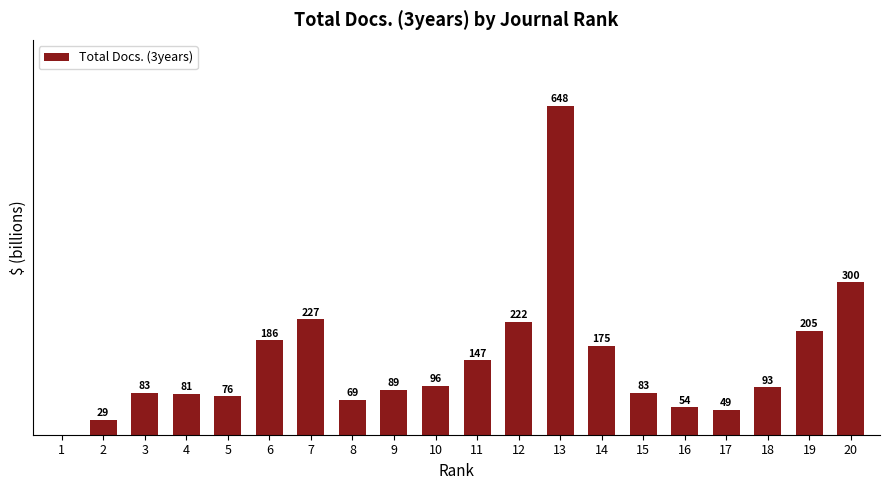

What is the sum of the values at 3 and 20?

383